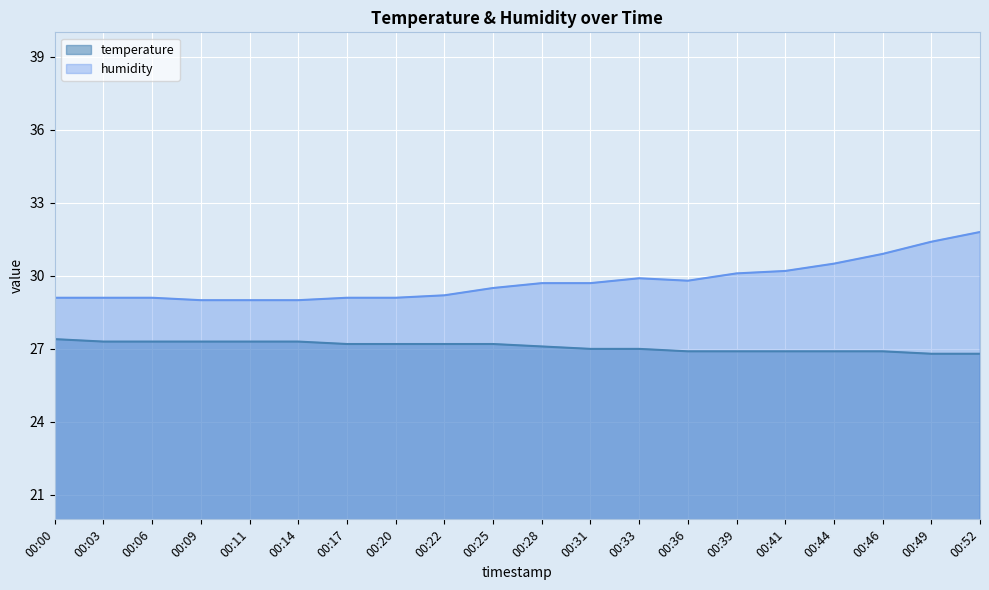

Which has a higher value, 00:28 or 00:25?

00:25